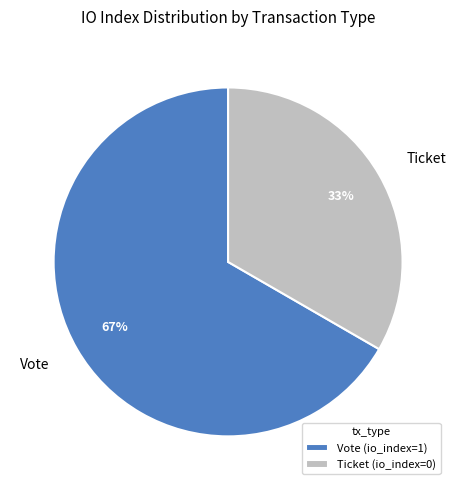

Is Vote the majority of the pie?

Yes